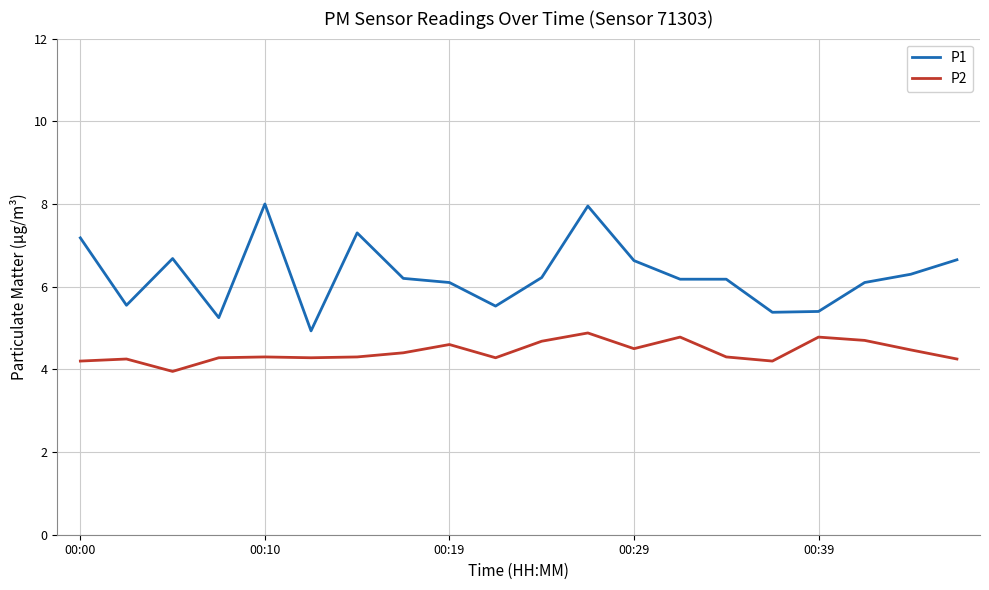

List the series in order of their overall mean, lowest first.

P2, P1